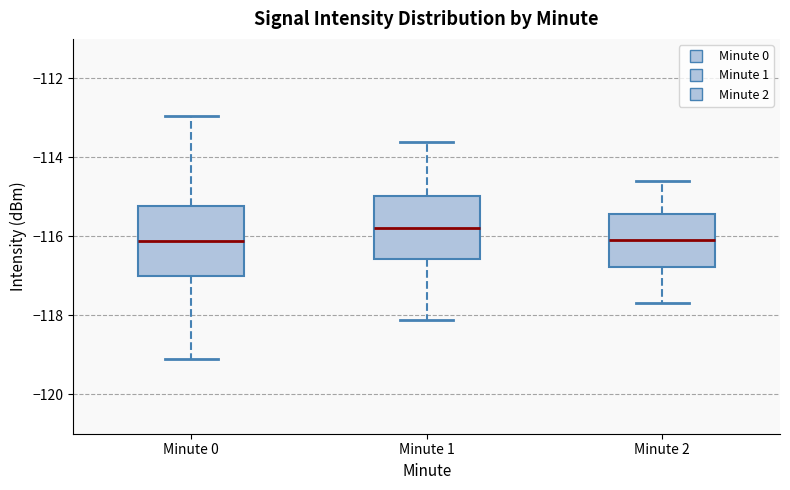

Reading left to right, transcribe this box plot: for each box, give where its median line is, the range the box spans, and where its two whiskers end, as read against the y-axis. The values are not printed on the chart, so give them approximately, as read against the axis.

Minute 0: median -116.2, box -117.0 to -115.2, whiskers -119.2 to -113.0
Minute 1: median -115.8, box -116.6 to -115.0, whiskers -118.2 to -113.6
Minute 2: median -116.0, box -116.8 to -115.4, whiskers -117.6 to -114.6